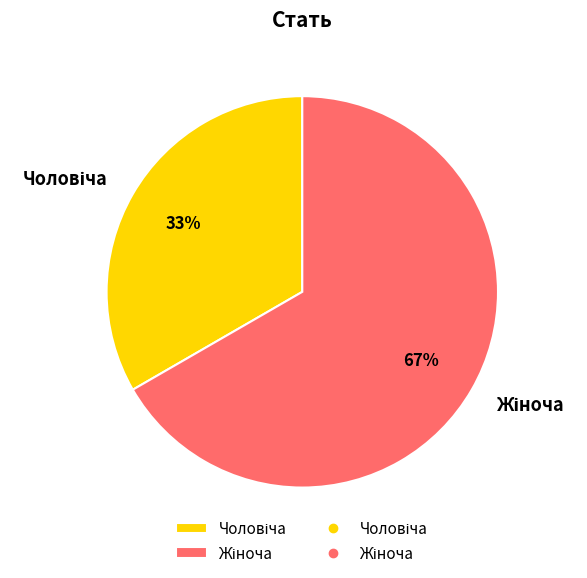

Does any single category account for the majority?

Yes